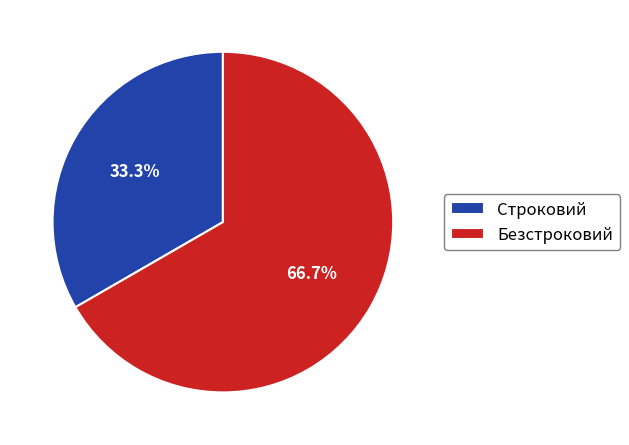

Between Строковий and Безстроковий, which is larger?

Безстроковий